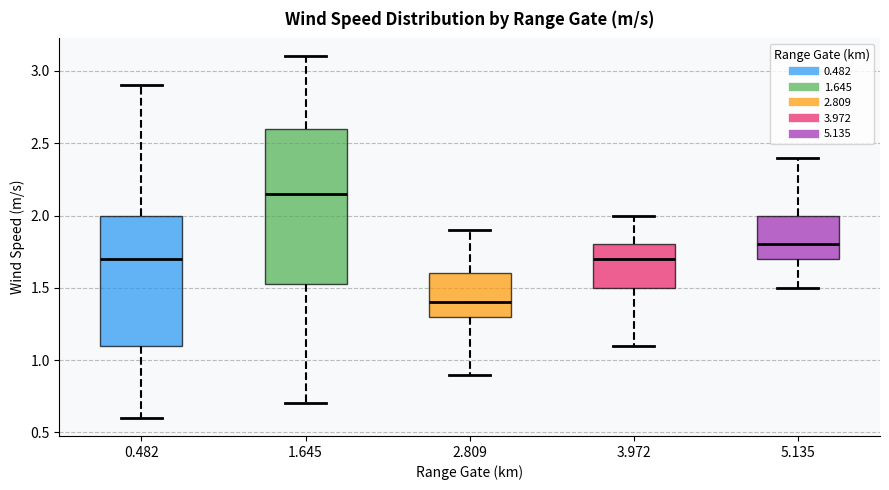

Where is the lower edge of the box at x = 2.809 on the y-axis? The values are not printed on the chart, so give them approximately, as read against the axis.

1.30